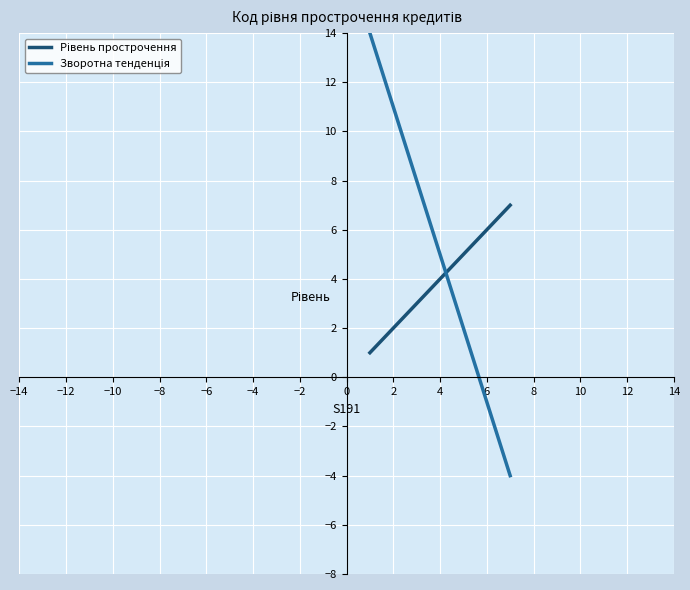

What is the maximum value shown in the chart?

14